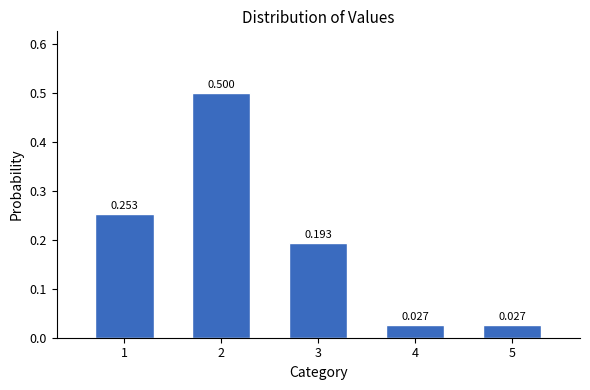

How many bars are there in total?

5